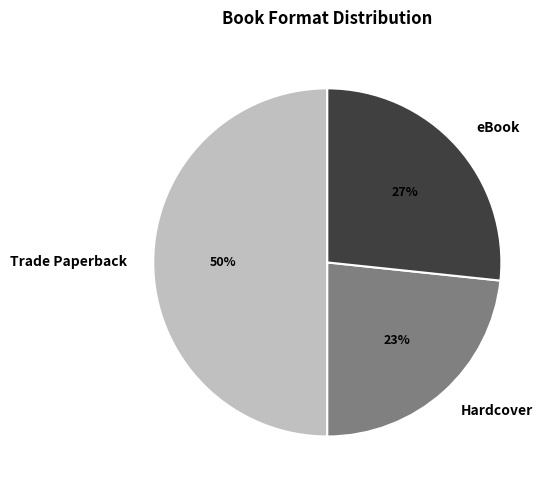

Which slice is the smallest?

Hardcover